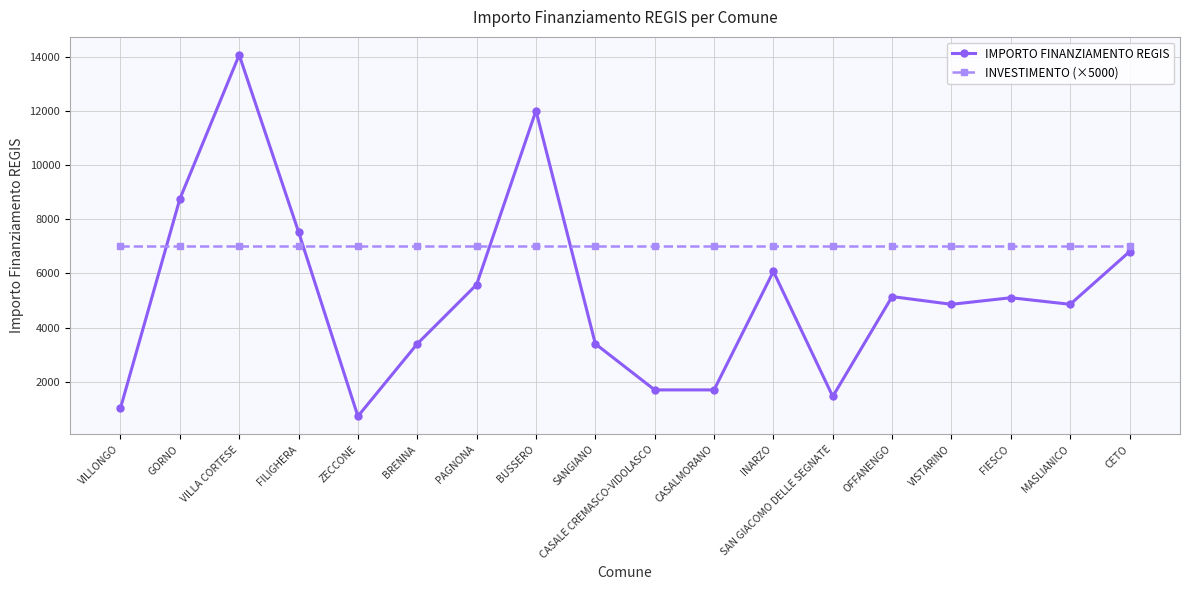

Between BUSSERO and MASLIANICO, which series saw the biggest shift?

IMPORTO FINANZIAMENTO REGIS